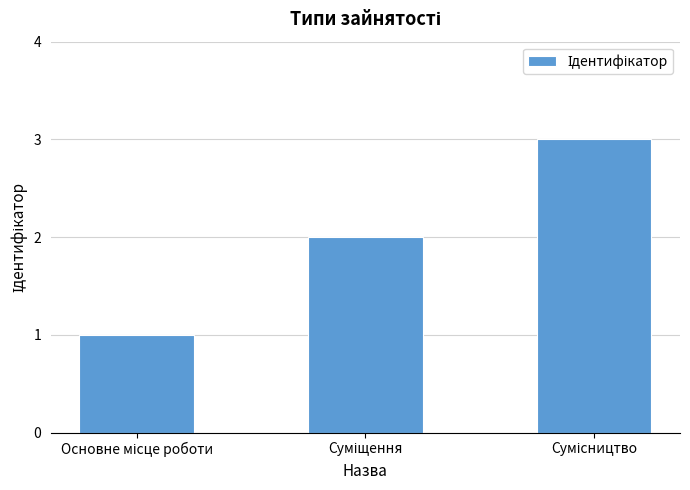

Reading left to right, what are all the values shown in this chart?

1	2	3